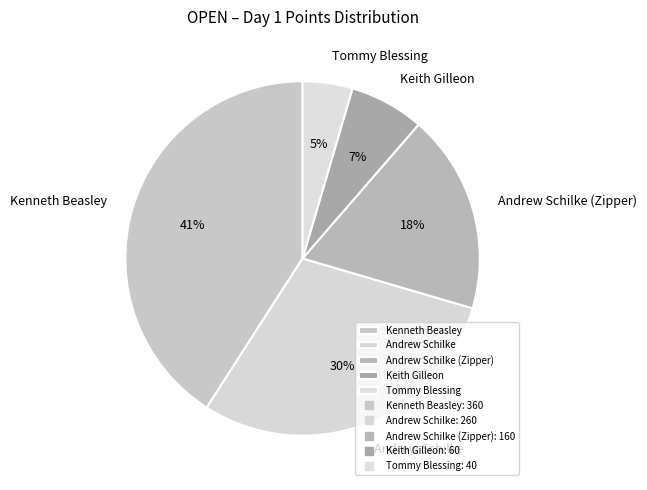

Do Kenneth Beasley and Andrew Schilke together represent more than half of the pie?

Yes